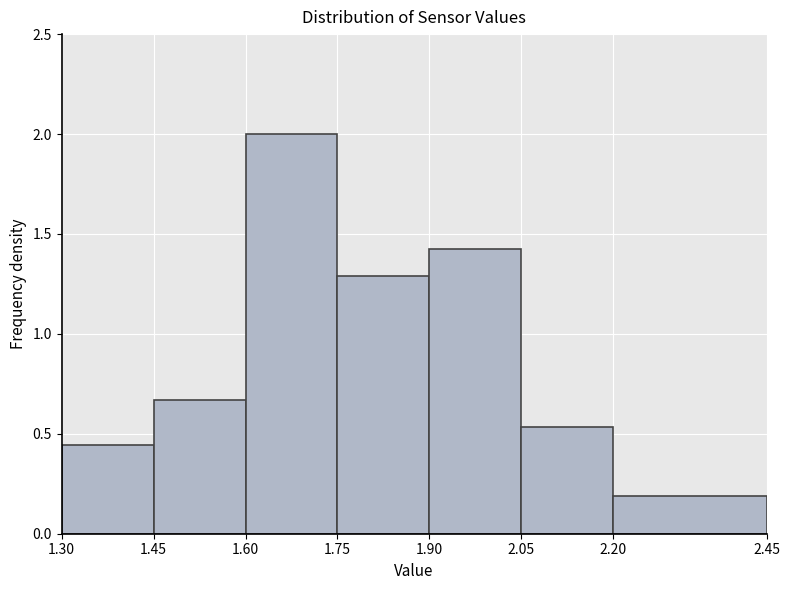

Which range on the x-axis has the tallest bar?

1.60 to 1.75